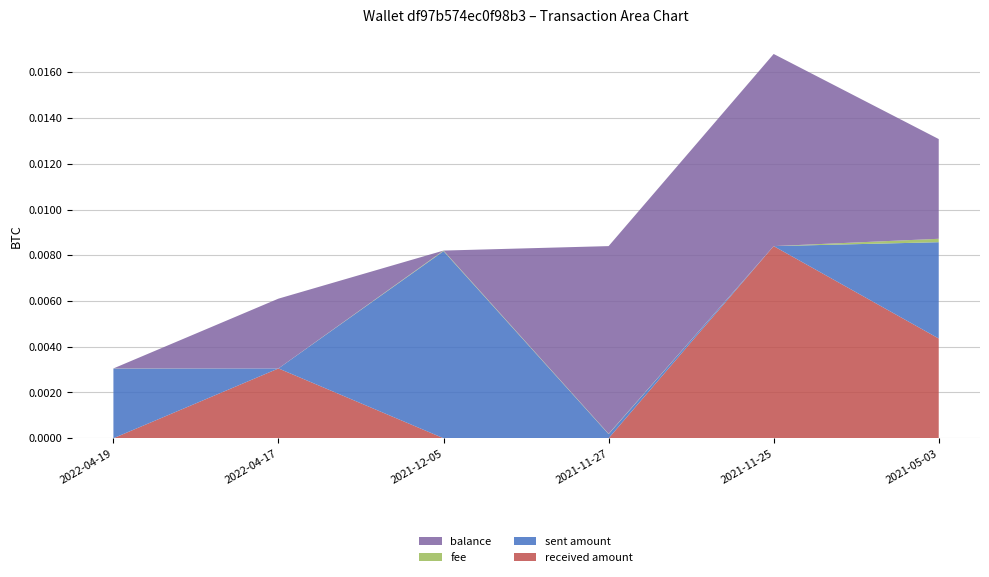

At which category is the sum across all series the highest?

2021-11-25